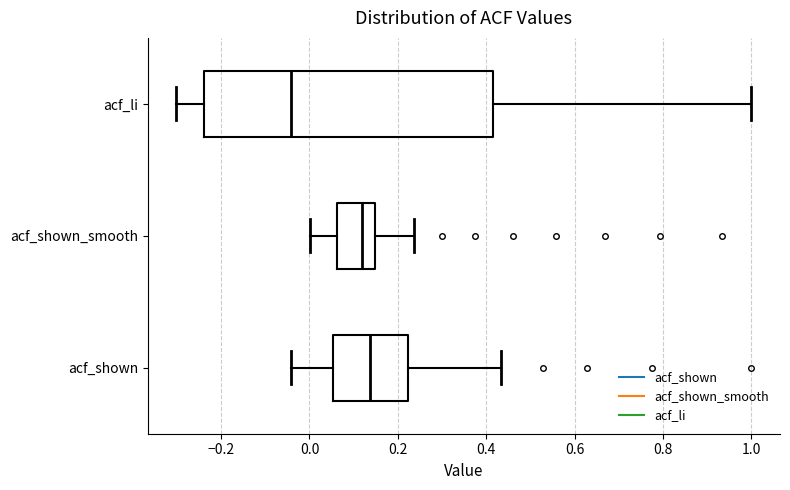

Reading bottom to top, transcribe this box plot: for each box, give where its median line is, the range the box spans, and where its two whiskers end, as read against the x-axis. The values are not printed on the chart, so give them approximately, as read against the axis.

acf_shown: median 0.14, box 0.06 to 0.22, whiskers -0.04 to 0.44
acf_shown_smooth: median 0.12, box 0.06 to 0.14, whiskers 0.00 to 0.24
acf_li: median -0.04, box -0.24 to 0.42, whiskers -0.30 to 1.00